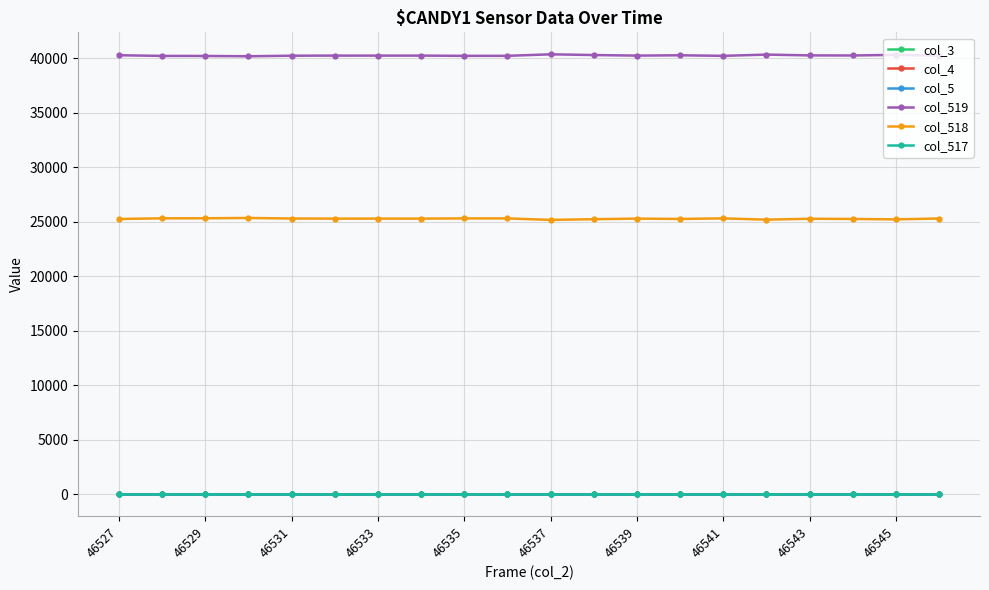

Which series has the widest spread of values?

col_519